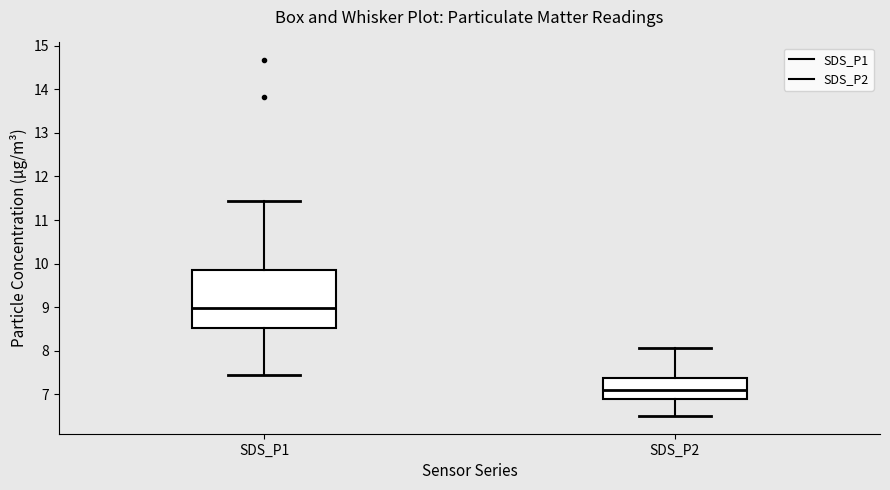

Comparing the boxes themselves (not the whiskers), which one is the tallest?

SDS_P1